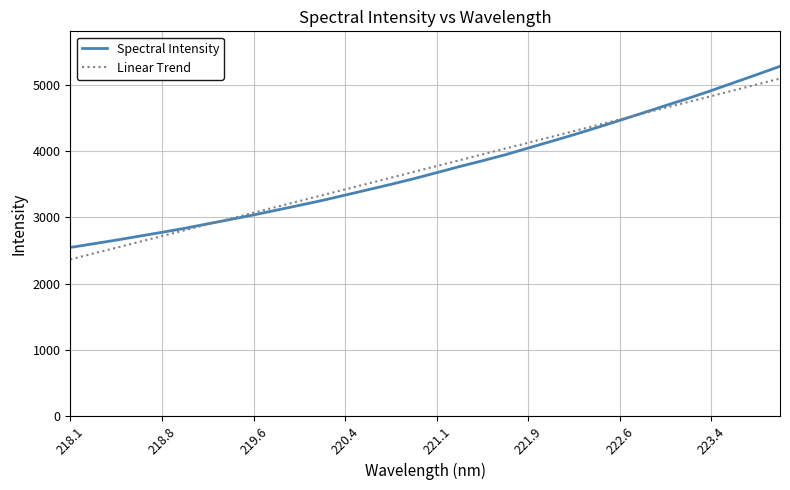

True or false: Linear Trend and Spectral Intensity intersect in this chart.

True